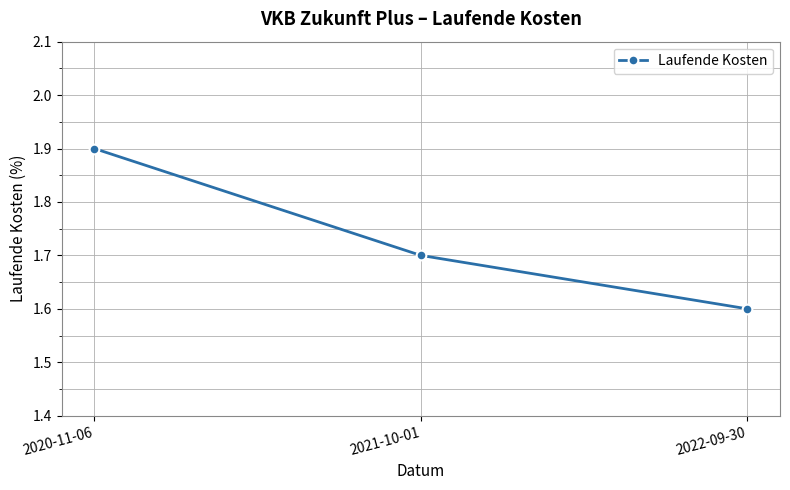

List the labels in order of value, largest first.

2020-11-06, 2021-10-01, 2022-09-30